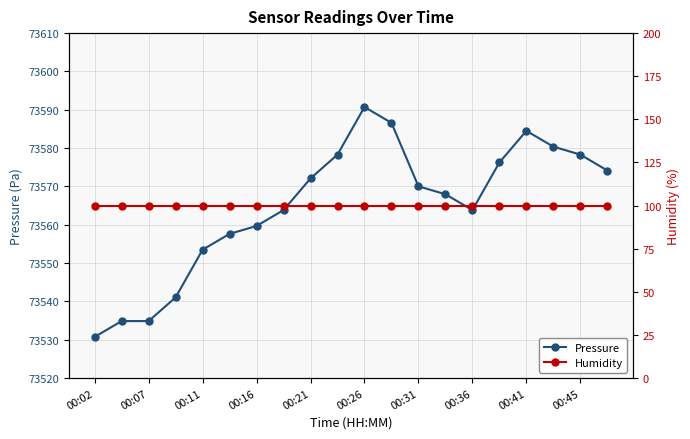

Reading left to right, extract all data points from this chart.

pressure: 73530.8	73534.9	73534.9	73541.1	73553.5	73557.6	73559.7	73563.8	73572.1	73578.3	73590.7	73586.6	73570.0	73568.0	73563.8	73576.2	73584.5	73580.4	73578.3	73574.2
humidity: 100.0	100.0	100.0	100.0	100.0	100.0	100.0	100.0	100.0	100.0	100.0	100.0	100.0	100.0	100.0	100.0	100.0	100.0	100.0	100.0